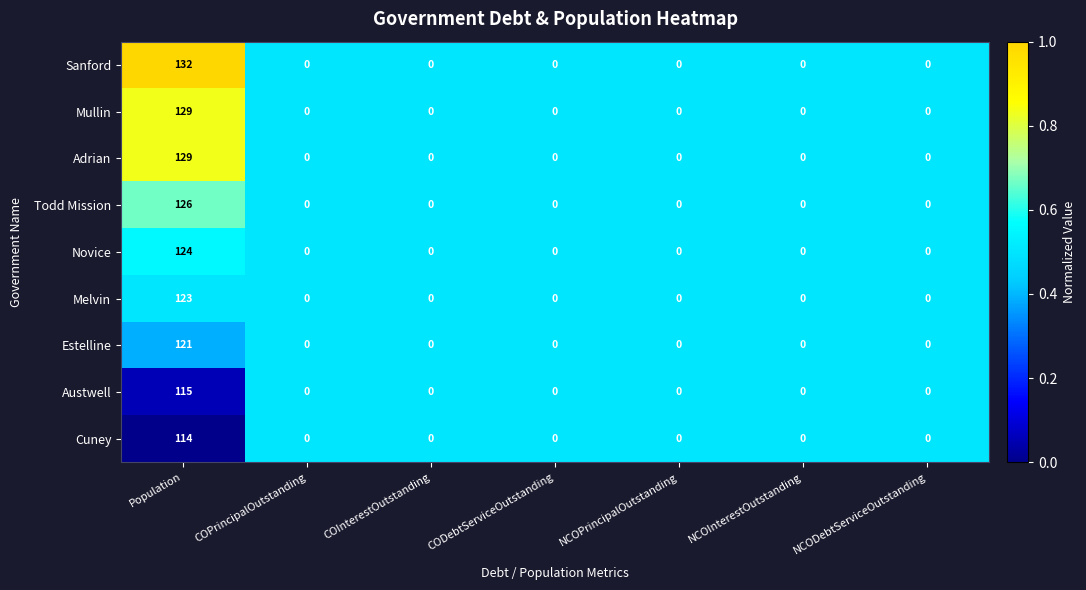

The Mullin series shows 0 at COInterestOutstanding. True or false?

True